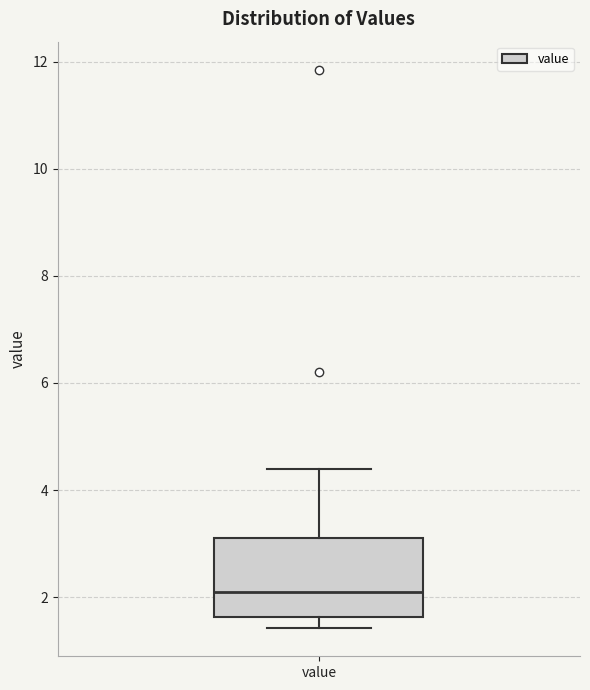

Transcribe this box plot: give where the median line is, the range the box spans, and where the two whiskers end, as read against the y-axis. The values are not printed on the chart, so give them approximately, as read against the axis.

median 2.0, box 1.6 to 3.2, whiskers 1.4 to 4.4